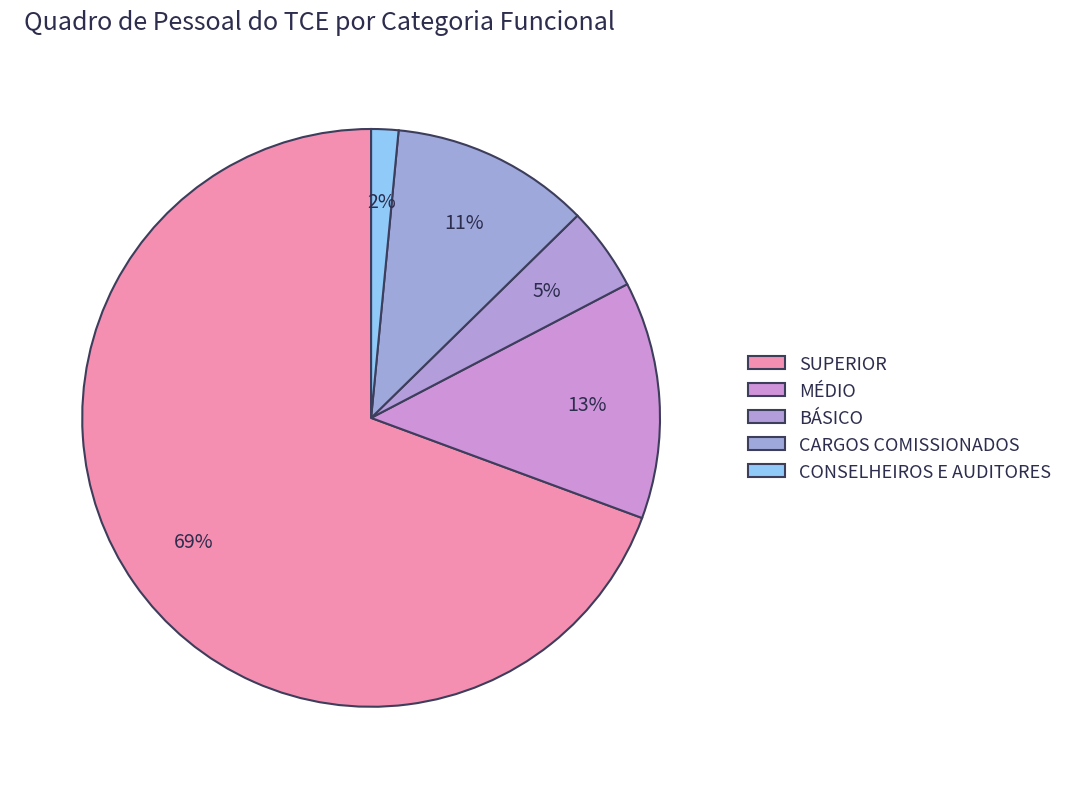

Count the number of slices in the pie.

5